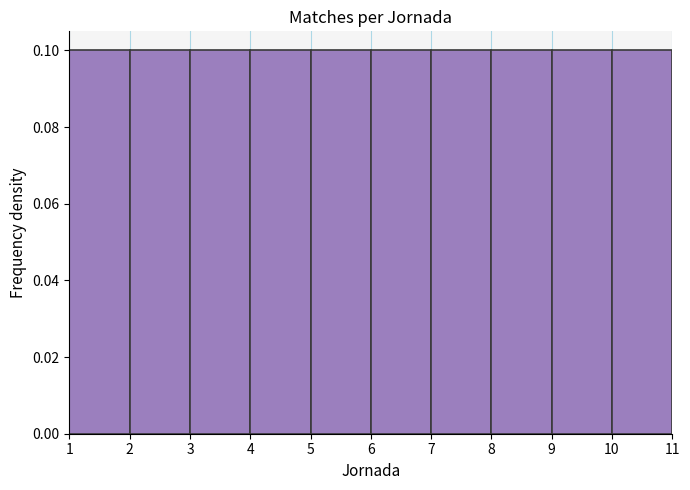

Reading left to right, transcribe this chart: for each bar, give the range it covers on the x-axis and its height. The values are not printed on the chart, so give them approximately, as read against the axis.

1 to 2: 0.1
2 to 3: 0.1
3 to 4: 0.1
4 to 5: 0.1
5 to 6: 0.1
6 to 7: 0.1
7 to 8: 0.1
8 to 9: 0.1
9 to 10: 0.1
10 to 11: 0.1